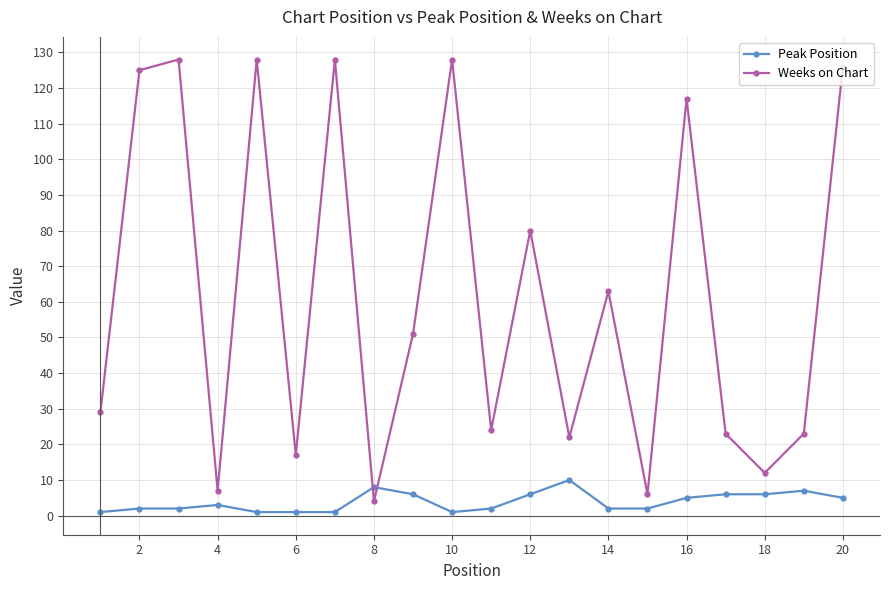

In Weeks on Chart, how many points are lower than both neighbors (excluding endpoints)?

7